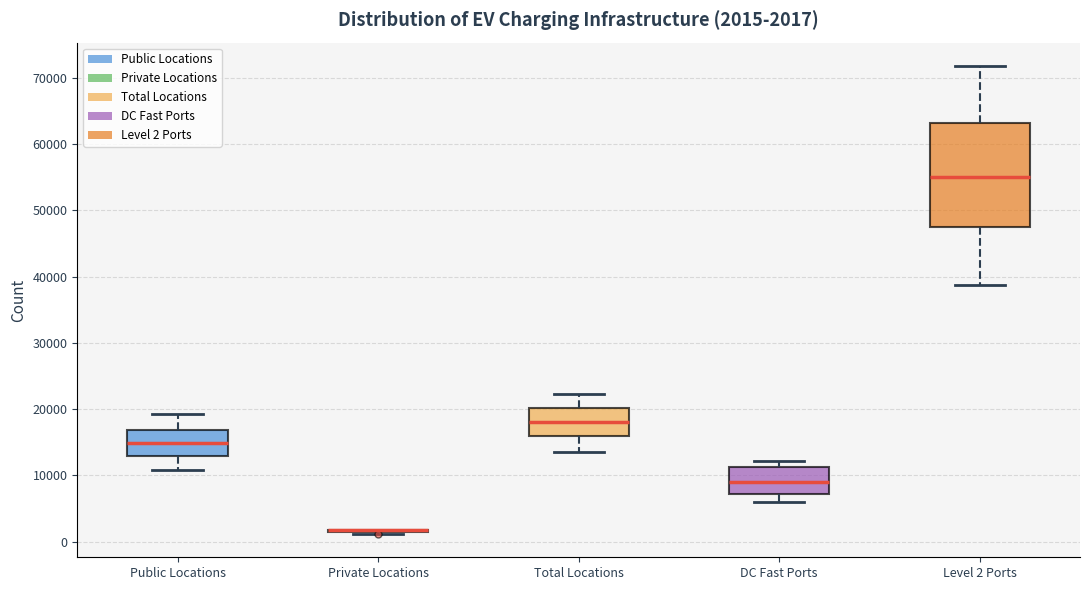

Comparing the boxes themselves (not the whiskers), which one is the tallest?

Level 2 Ports